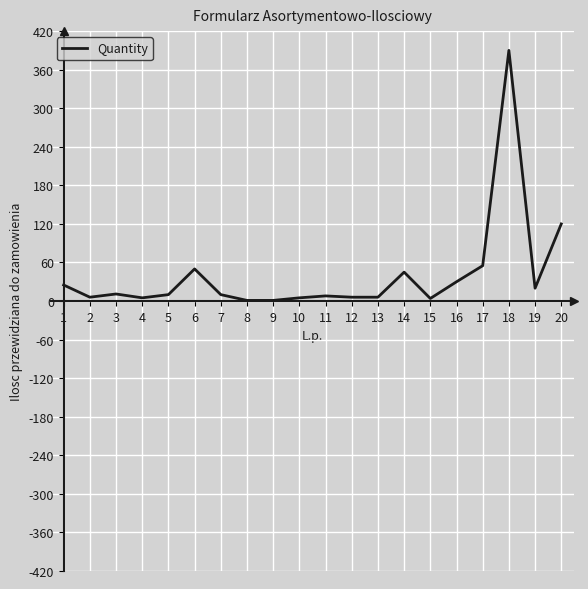

What is the difference between the second highest and second lowest values?

119